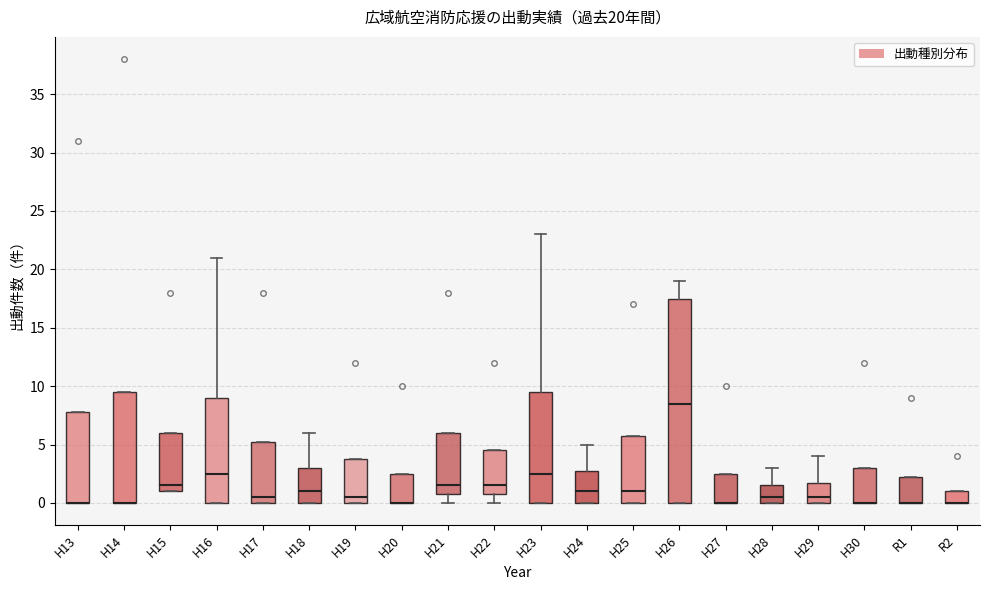

Which box is the tallest, from its lower edge to its upper edge?

H26